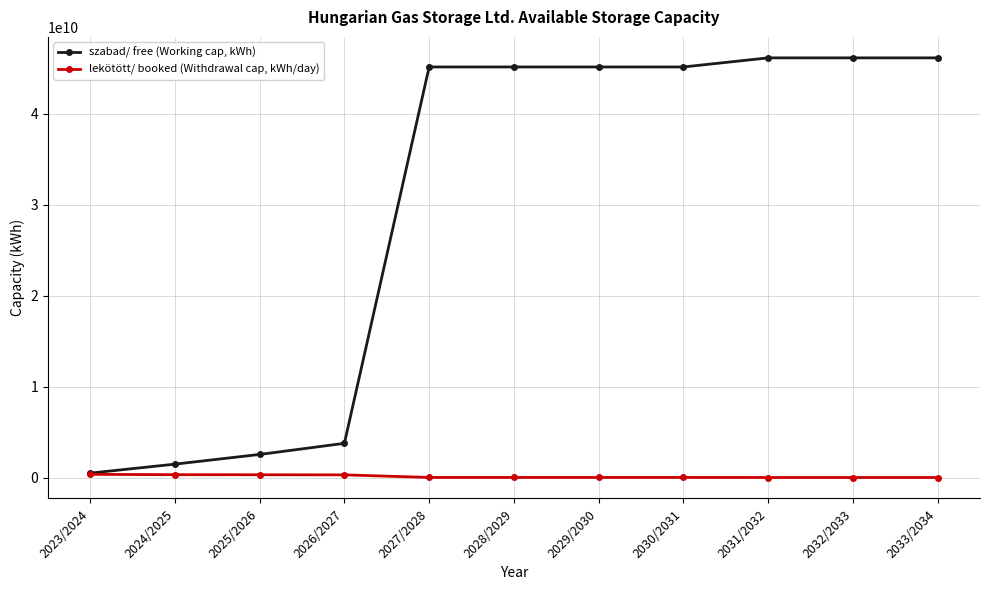

What is the maximum value for szabad/ free (Working cap, kWh)?

46117000000